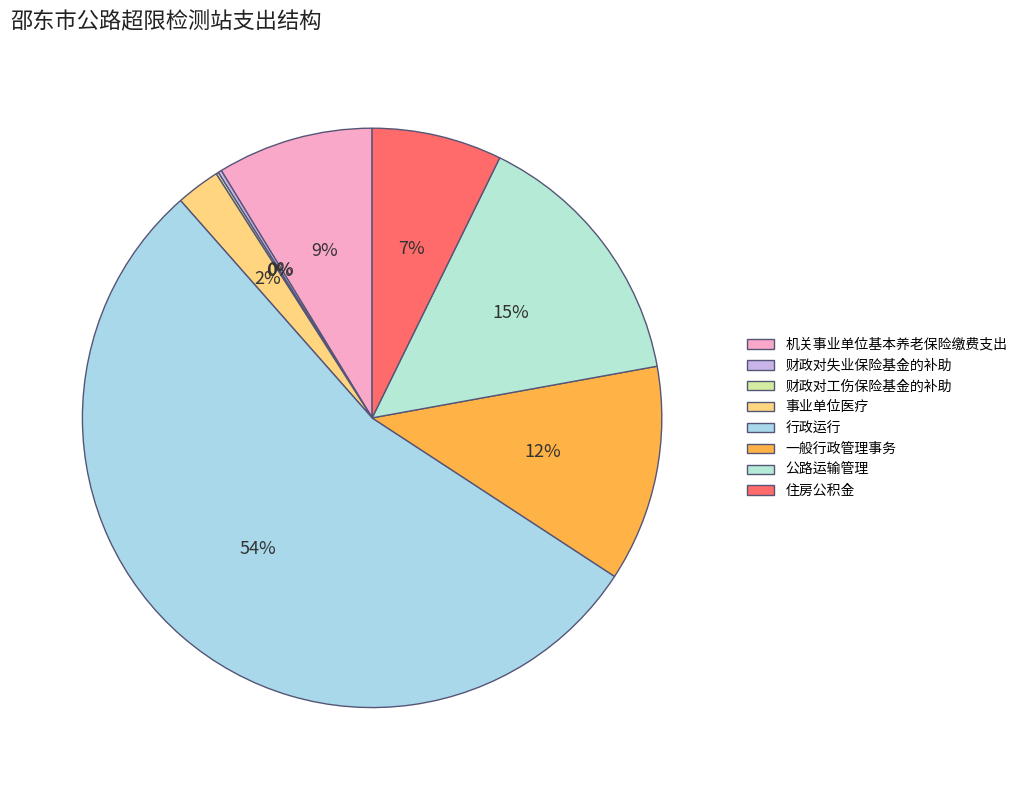

What is the largest slice in the pie chart?

行政运行